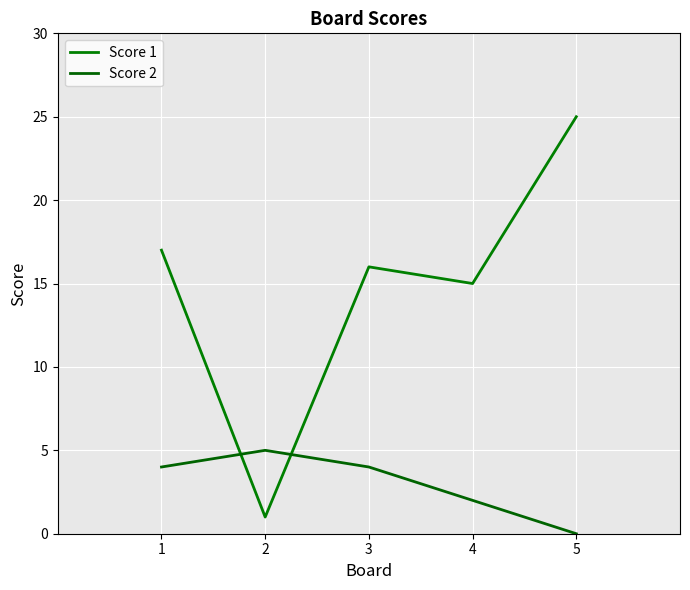

Reading right to left, transcribe all the data shown in this chart.

Score 1: 5=25	4=15	3=16	2=1	1=17
Score 2: 5=0	4=2	3=4	2=5	1=4